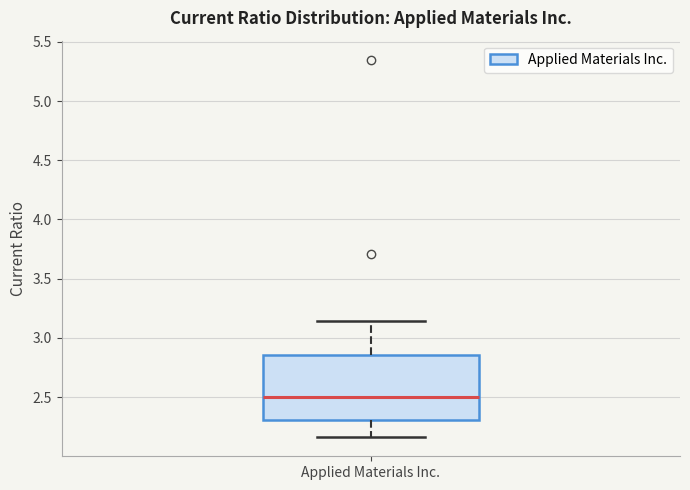

Read this box plot against the y-axis: the position of the median line, the range covered by the box, and the ends of both whiskers. The values are not printed on the chart, so give them approximately, as read against the axis.

median 2.50, box 2.30 to 2.85, whiskers 2.15 to 3.15